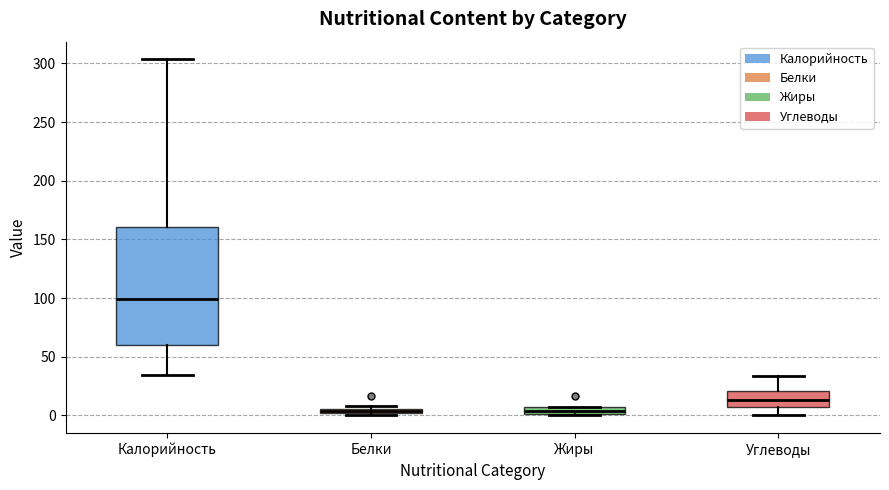

Which box is the tallest, from its lower edge to its upper edge?

Калорийность